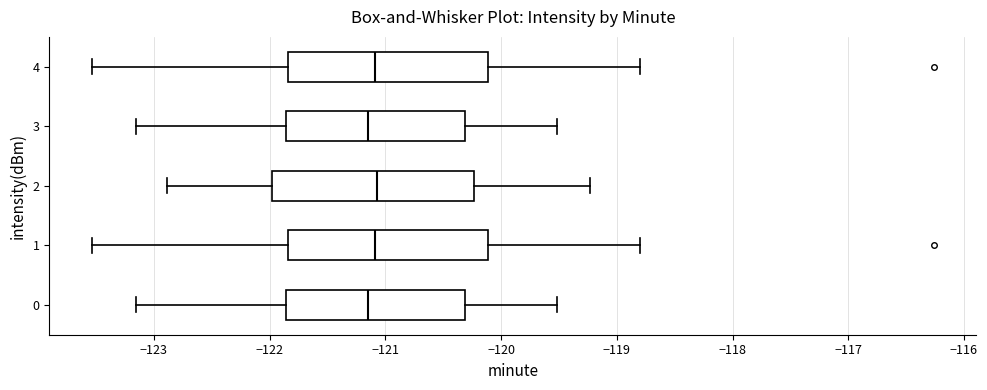

Where does the right whisker of the box at y = 0 end on the x-axis? The values are not printed on the chart, so give them approximately, as read against the axis.

-119.5